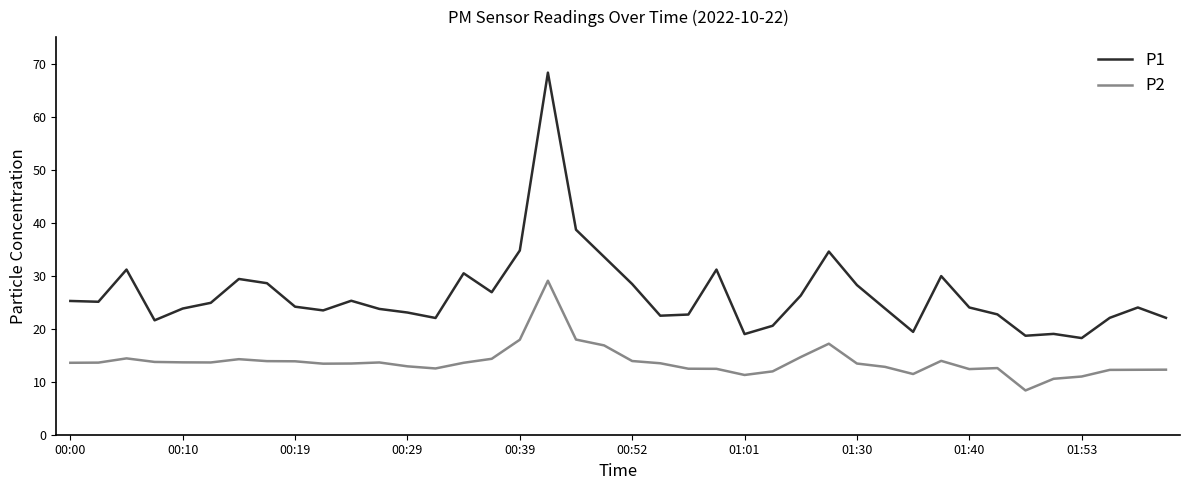

True or false: P1 and P2 cross at least once.

False